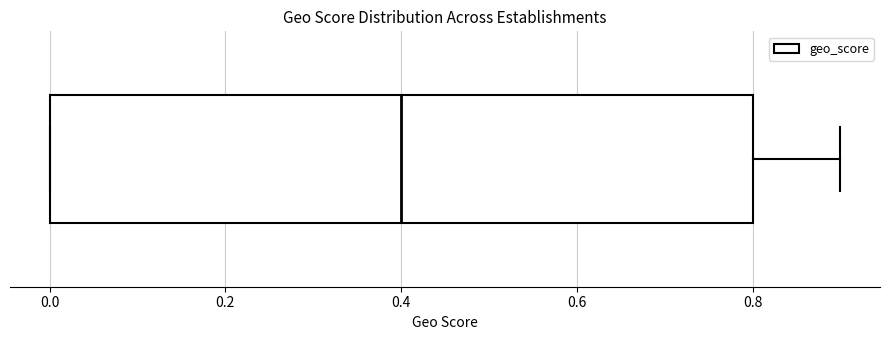

Read this box plot against the x-axis: the position of the median line, the range covered by the box, and the ends of both whiskers. The values are not printed on the chart, so give them approximately, as read against the axis.

median 0.4, box 0.0 to 0.8, whiskers 0.0 to 0.9